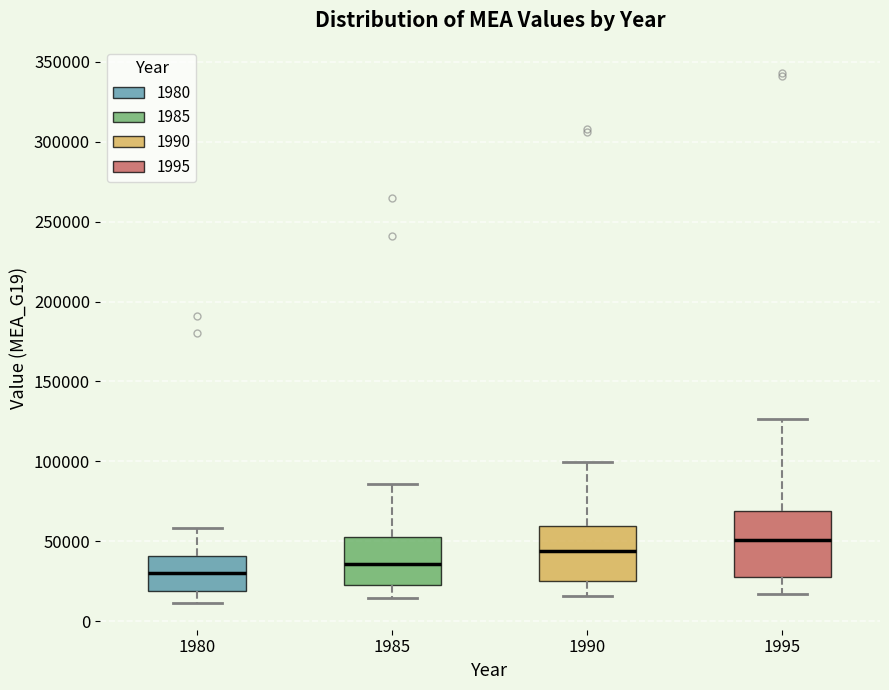

Reading left to right, read every box against the y-axis: the position of its median line, the range the box covers, and the ends of its whiskers. The values are not printed on the chart, so give them approximately, as read against the axis.

1980: median 30000, box 20000 to 40000, whiskers 10000 to 60000
1985: median 35000, box 25000 to 55000, whiskers 15000 to 85000
1990: median 45000, box 25000 to 60000, whiskers 15000 to 100000
1995: median 50000, box 25000 to 70000, whiskers 15000 to 125000